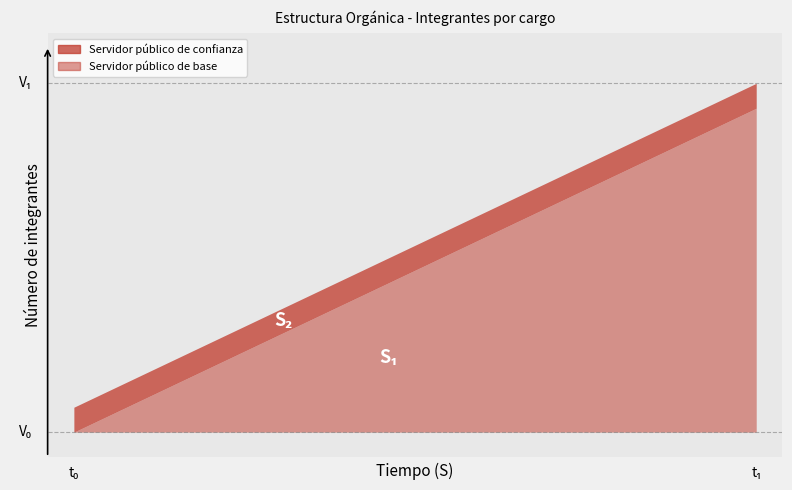

Which series has the largest range (max minus min)?

Servidor público de confianza